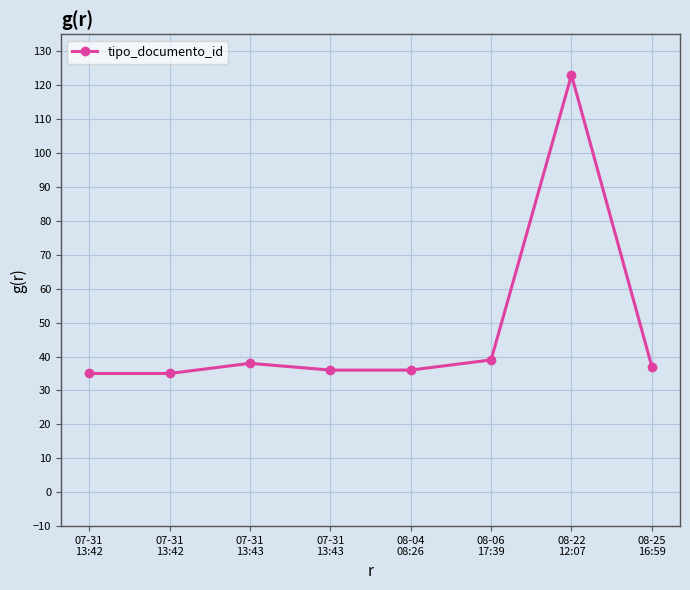

Rank the categories by value from lowest to highest.

07-31
13:42, 07-31
13:42, 07-31
13:43, 08-04
08:26, 08-25
16:59, 07-31
13:43, 08-06
17:39, 08-22
12:07